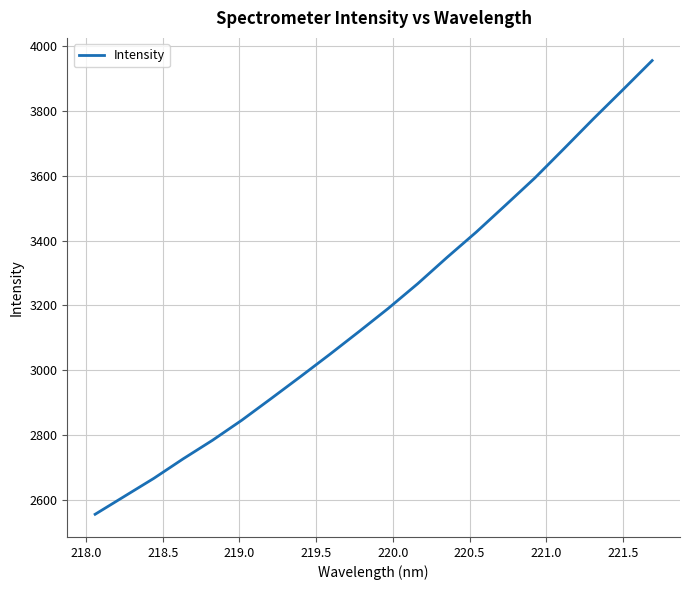

What is the maximum value shown in the chart?

3955.7